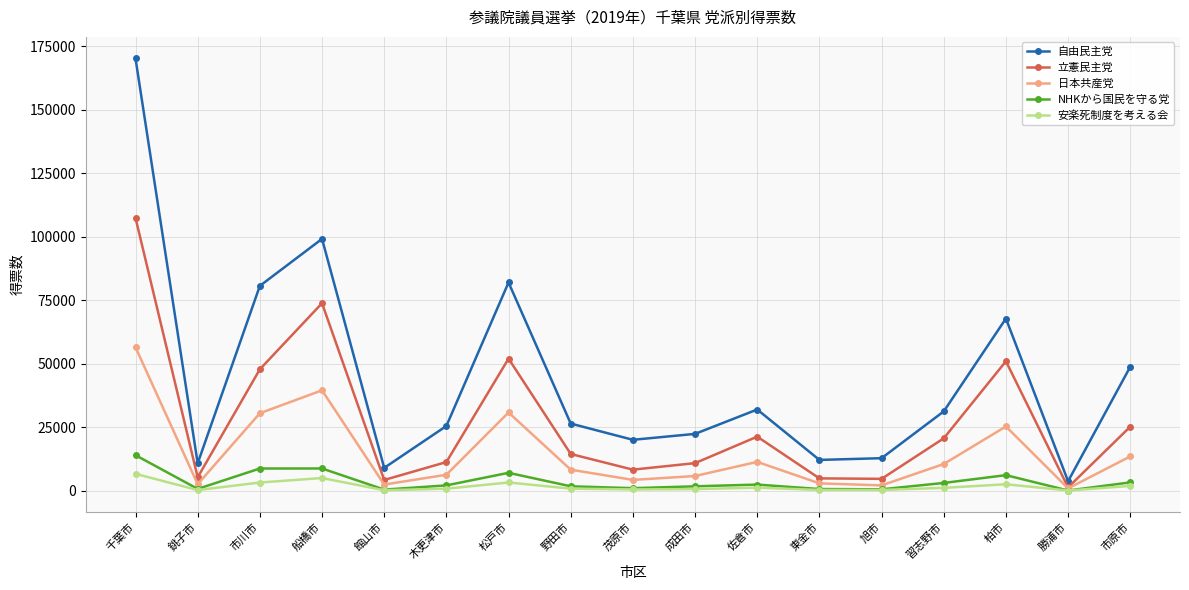

How many values in the 自由民主党 series are below 26512?

8